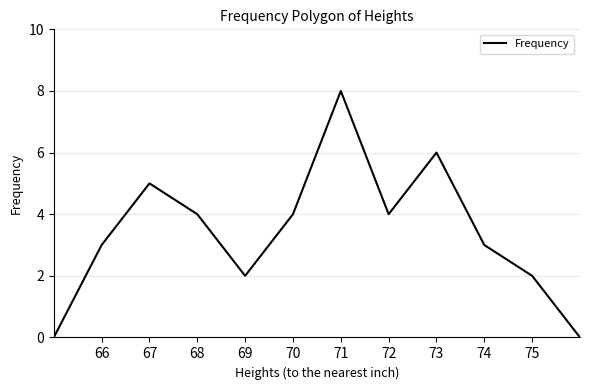

How many lines are shown in the chart?

1